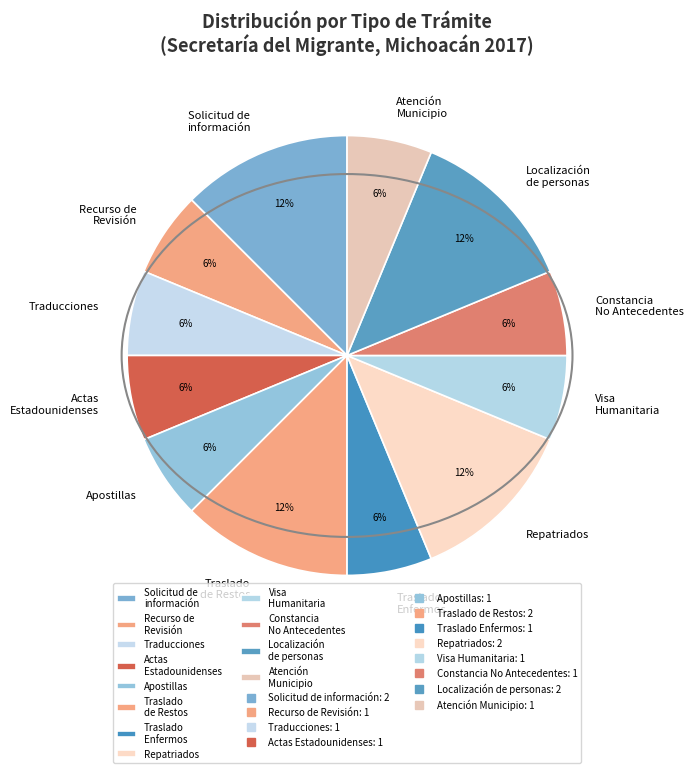

What percentage is the Repatriados slice, to the nearest percent?

12%